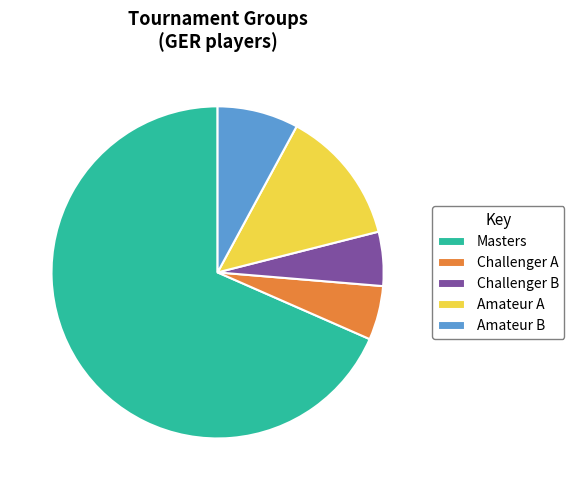

The Amateur B slice represents 1% of the pie. True or false?

False